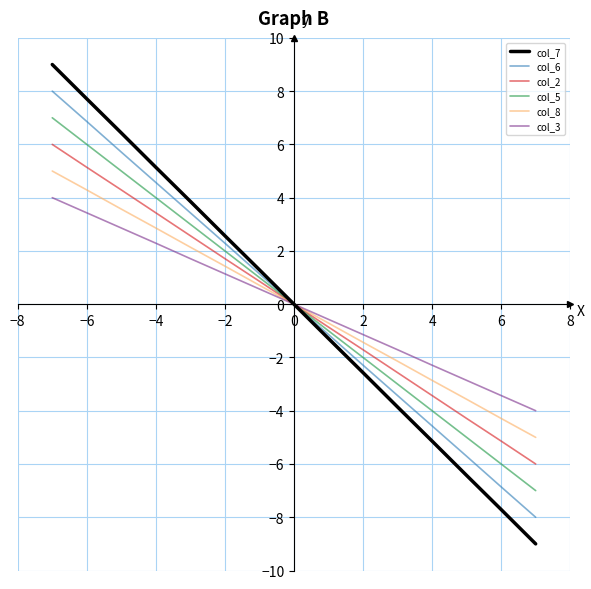

Which series has the largest range (max minus min)?

col_7